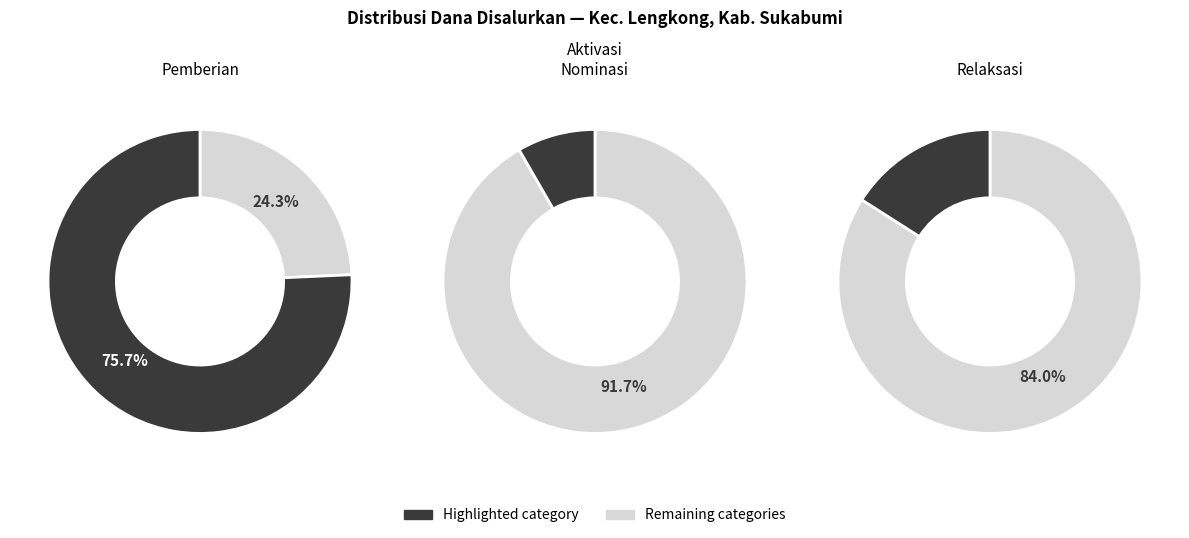

True or false: SD NEGERI TEGALLEGA accounts for 18% of the total.

False